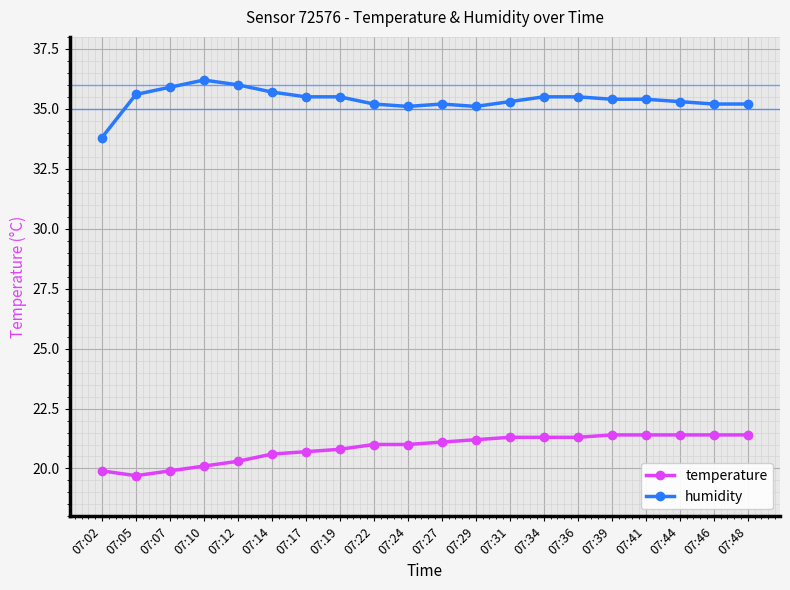

What value does the humidity series have at 07:24?

35.1